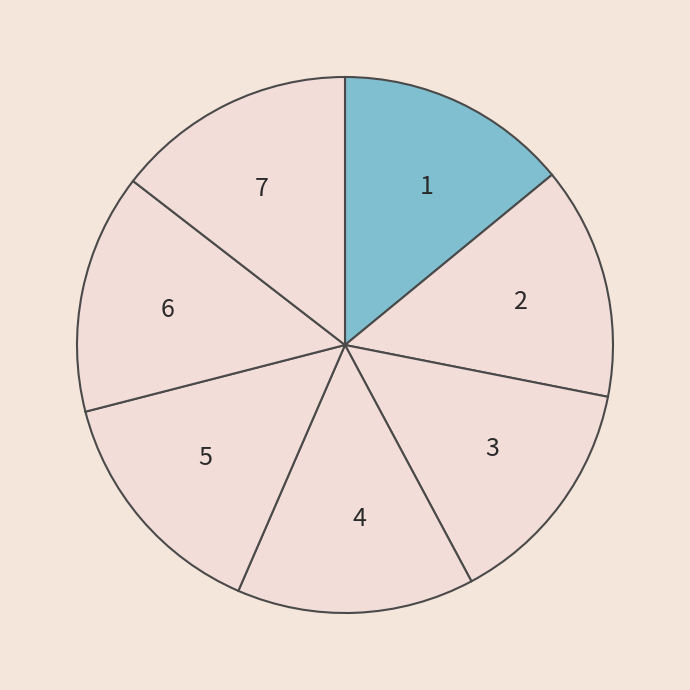

Is 6 the majority of the pie?

No